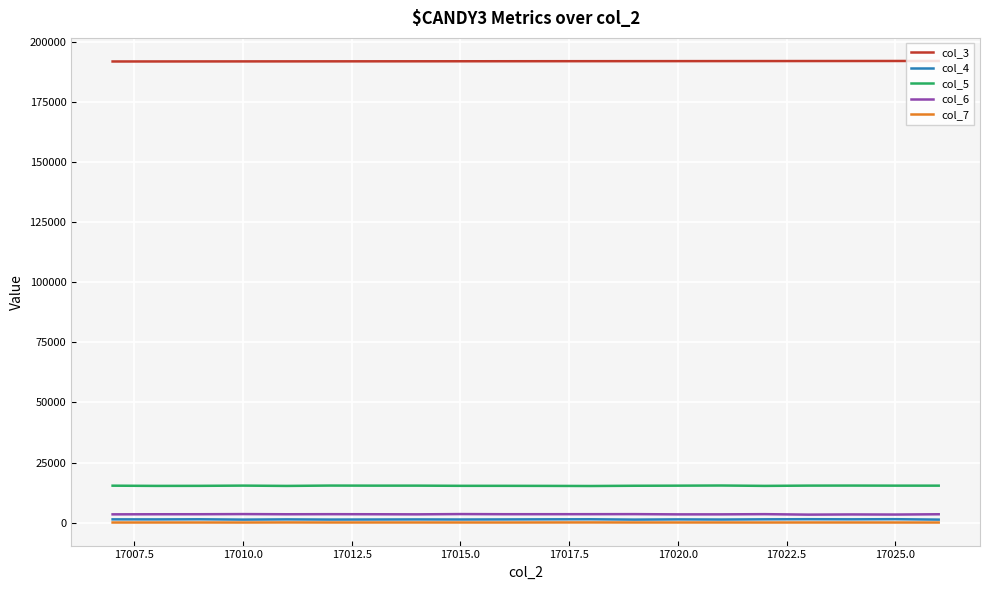

Which series has the largest total across all categories?

col_3